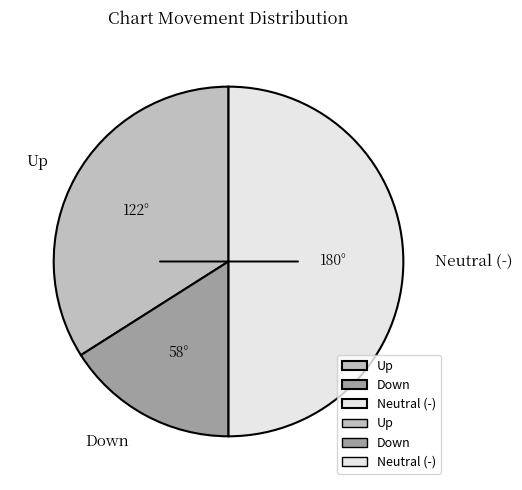

Is it true that Neutral (-) is 38% of the pie?

False